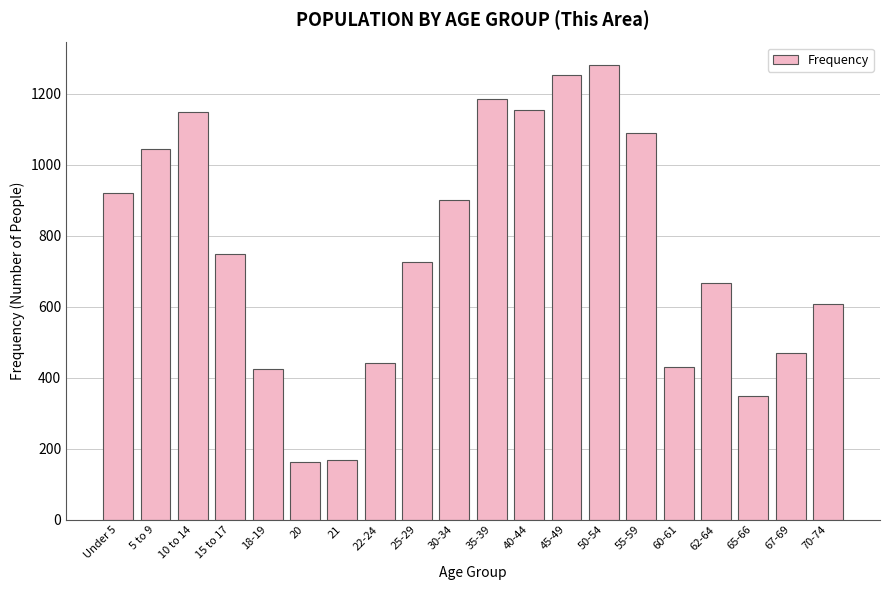

The chart shows a value of 1774 at 35-39. True or false?

False